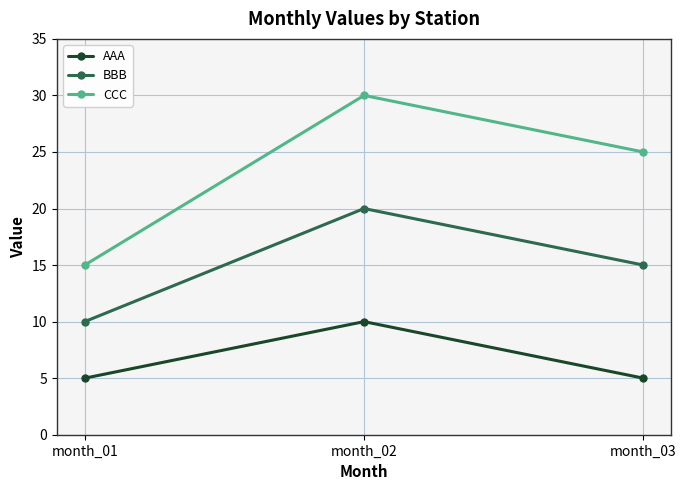

What is the maximum value shown in the chart?

30